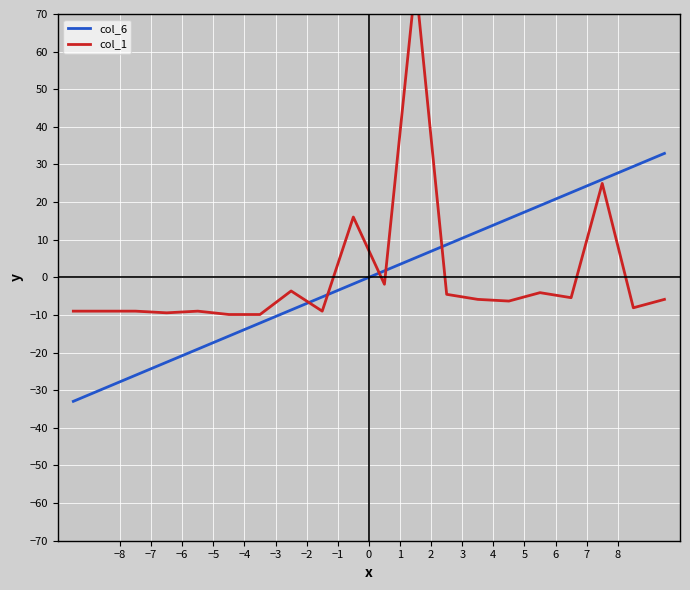

What is the highest value of the col_6 series?

33.0